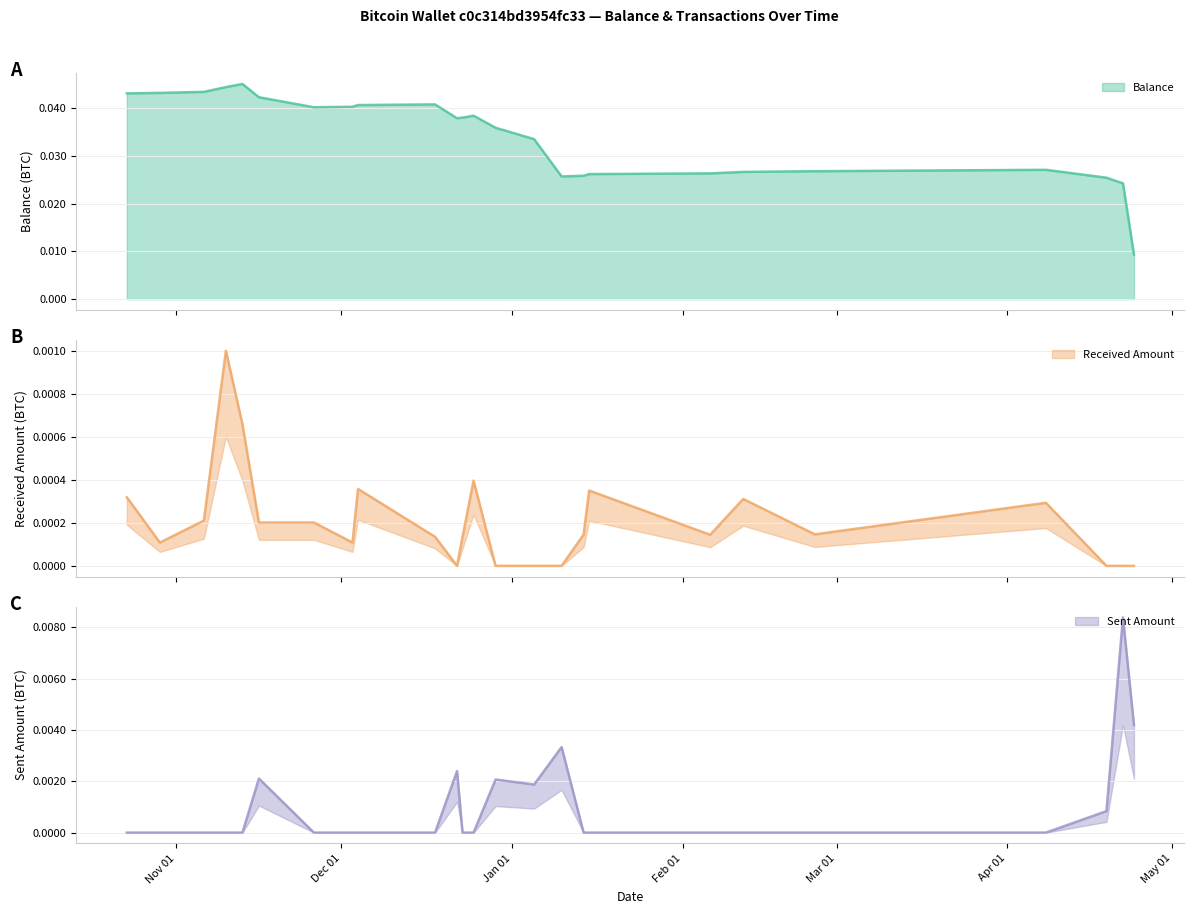

Where is Sent Amount nearest to the value 0?

2016-10-23